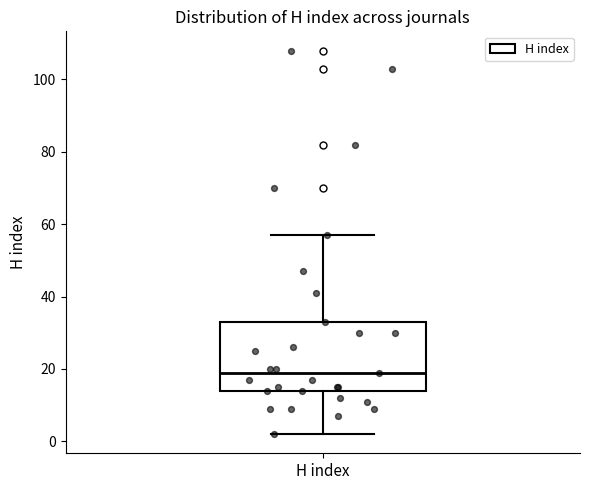

Transcribe this box plot: give where the median line is, the range the box spans, and where the two whiskers end, as read against the y-axis. The values are not printed on the chart, so give them approximately, as read against the axis.

median 20, box 14 to 34, whiskers 2 to 58